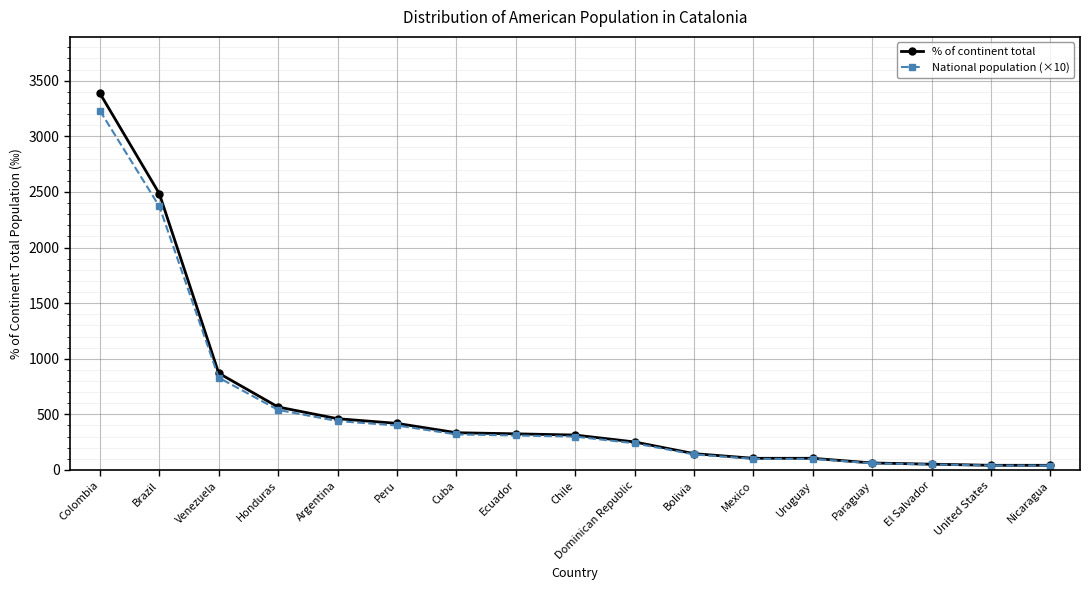

What is the sum of the % of continent total values at Paraguay and Uruguay?

168